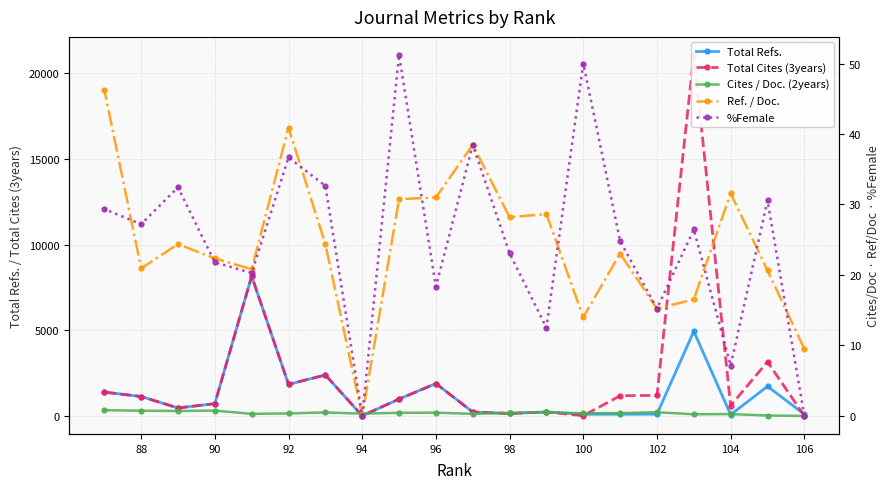

How many values in the Ref. / Doc. series are below 24?

10